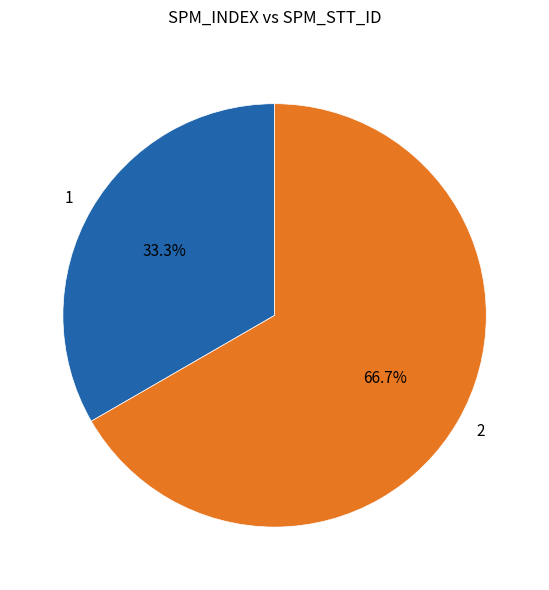

True or false: 2 accounts for 81% of the total.

False